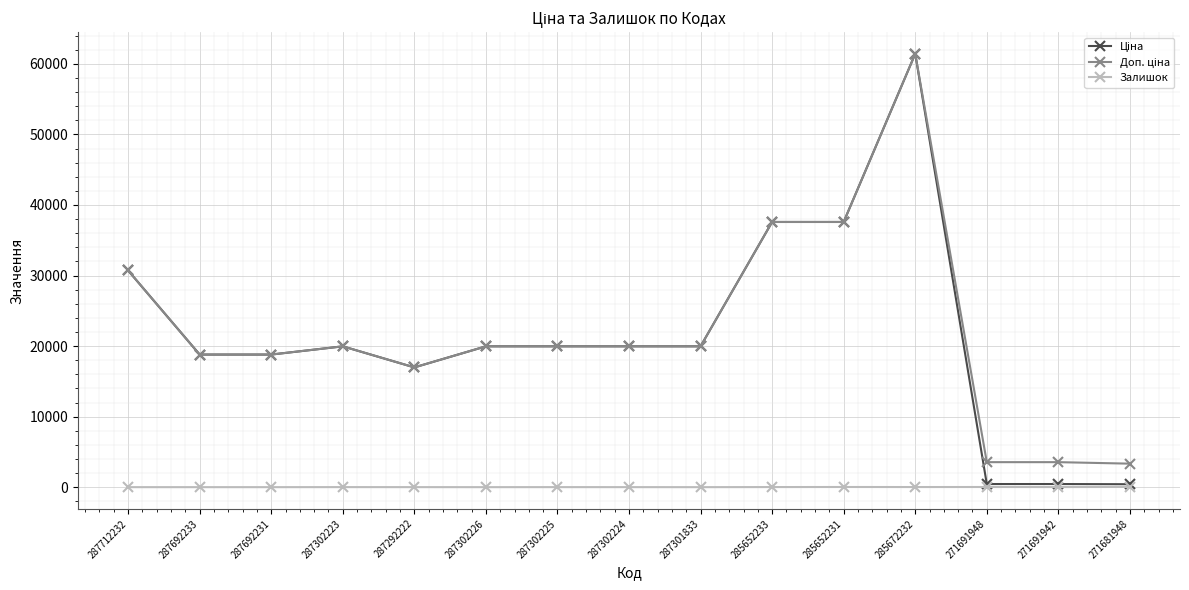

True or false: Залишок has a value of 22.0 at 271691948.

True